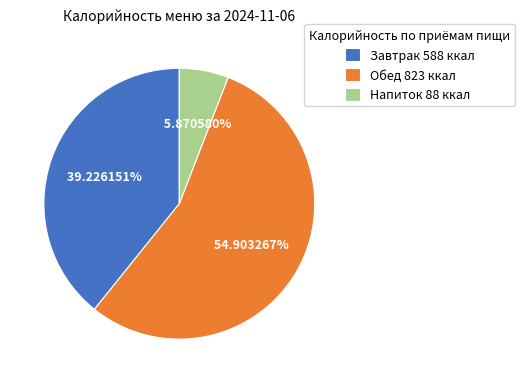

Which has a higher value, Напиток 88 ккал or Обед 823 ккал?

Обед 823 ккал